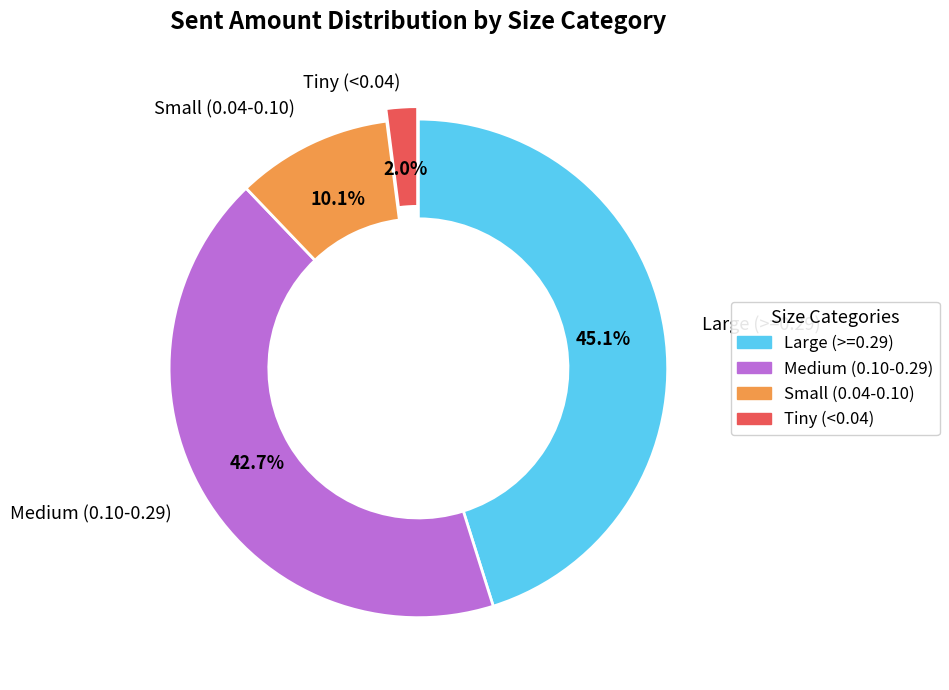

Count the number of slices in the pie.

4